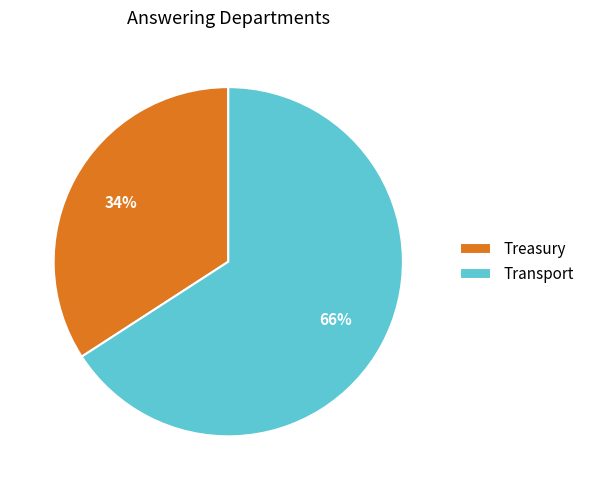

To the nearest percent, what is the difference between the largest and smallest slice percentages?

32%